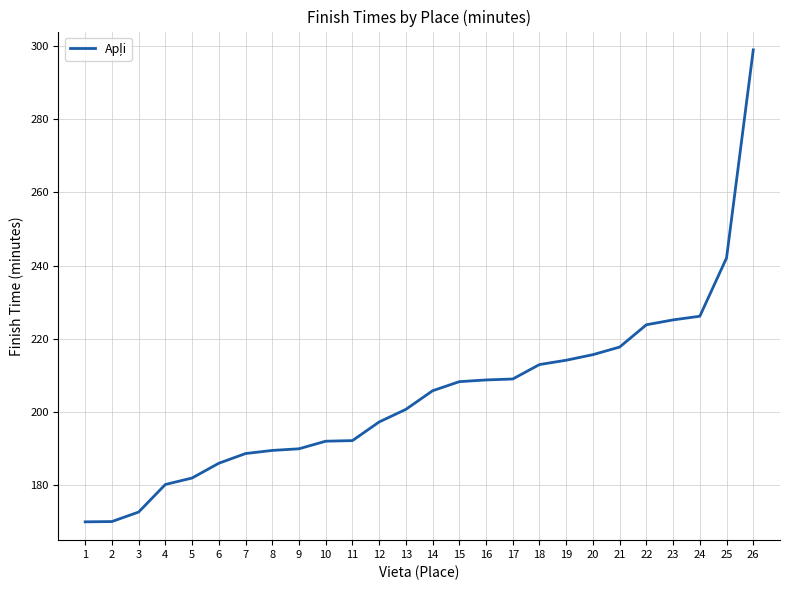

What is the change in value from 9 to 13?

+10.8